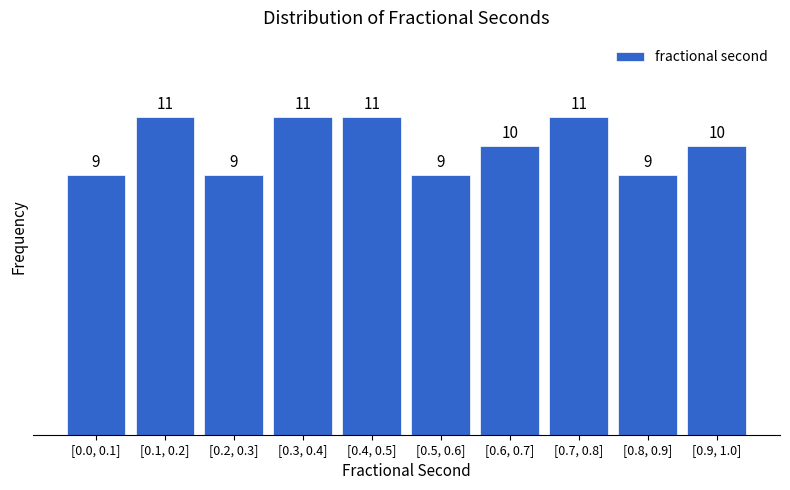

Reading left to right, what are all the values shown in this chart?

9	11	9	11	11	9	10	11	9	10